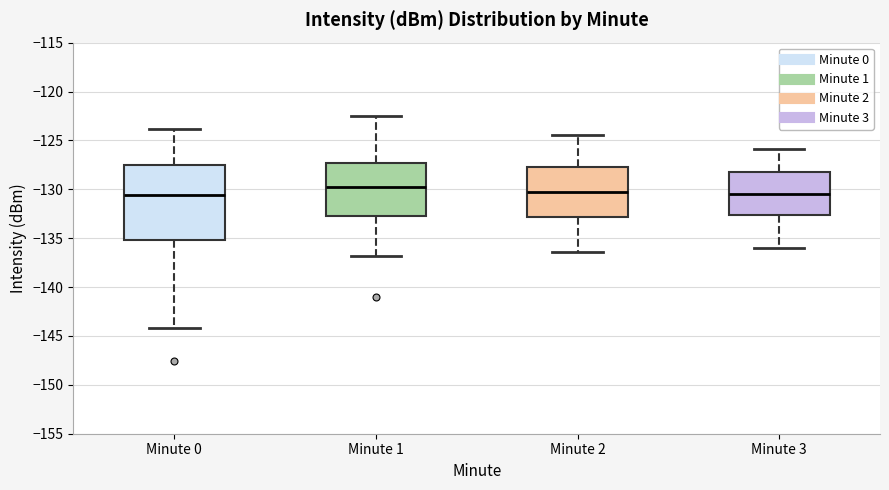

Comparing the boxes themselves (not the whiskers), which one is the tallest?

Minute 0